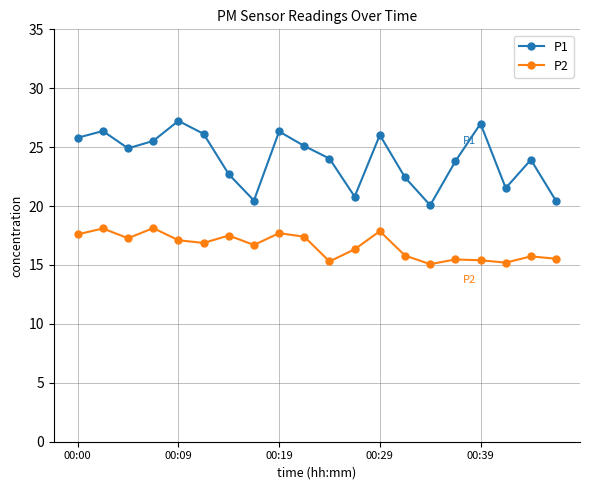

What is the difference between the second highest and minimum values in the P1 series?

6.9